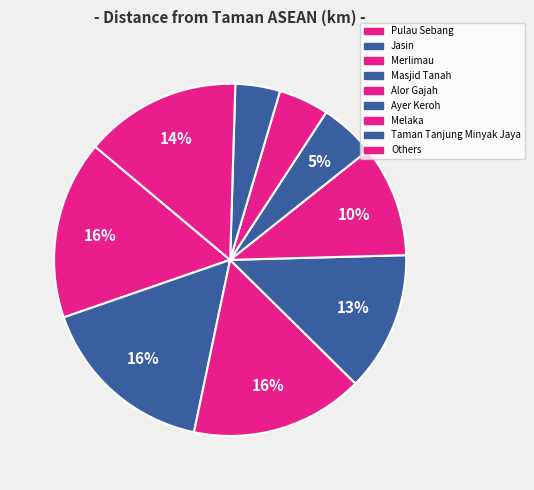

How many segments does this pie chart have?

9